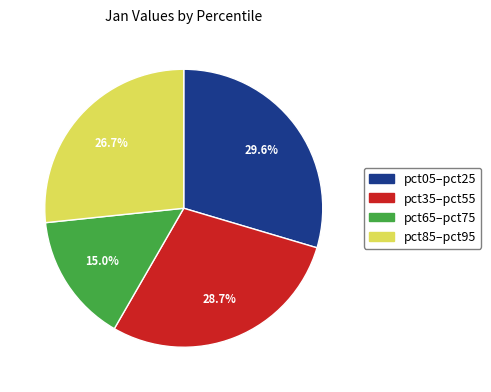

Which has a higher value, pct65–pct75 or pct35–pct55?

pct35–pct55